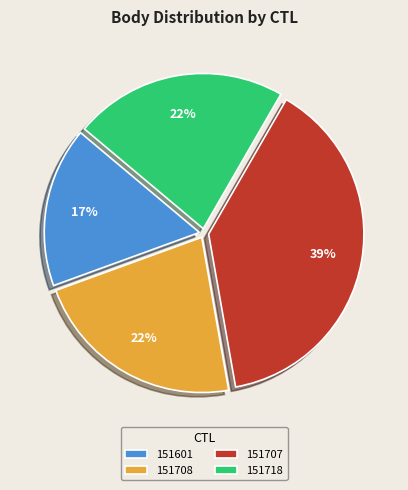

To the nearest percent, what portion does 151707 represent?

39%